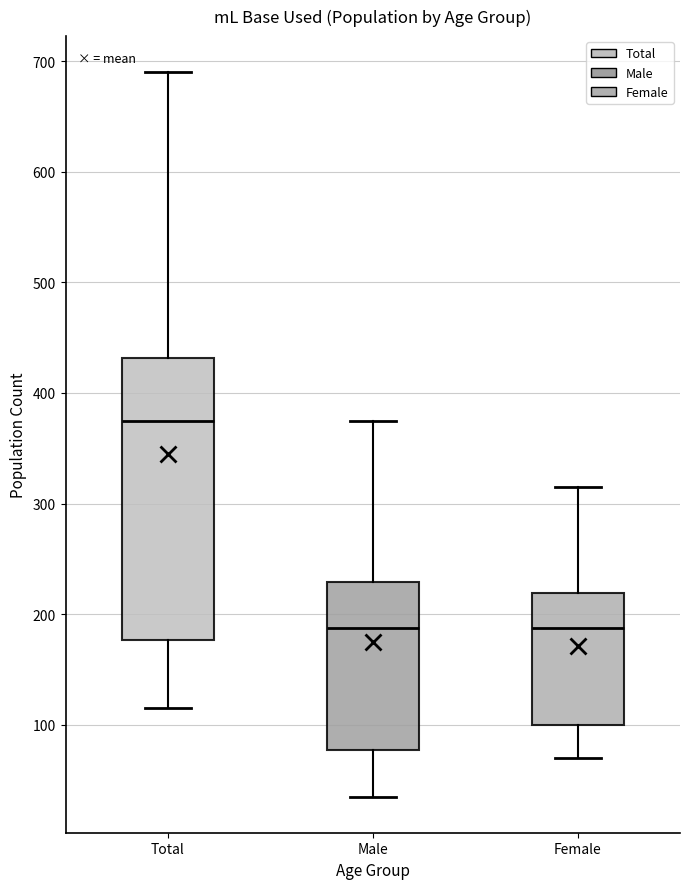

Which box is the tallest, from its lower edge to its upper edge?

Total